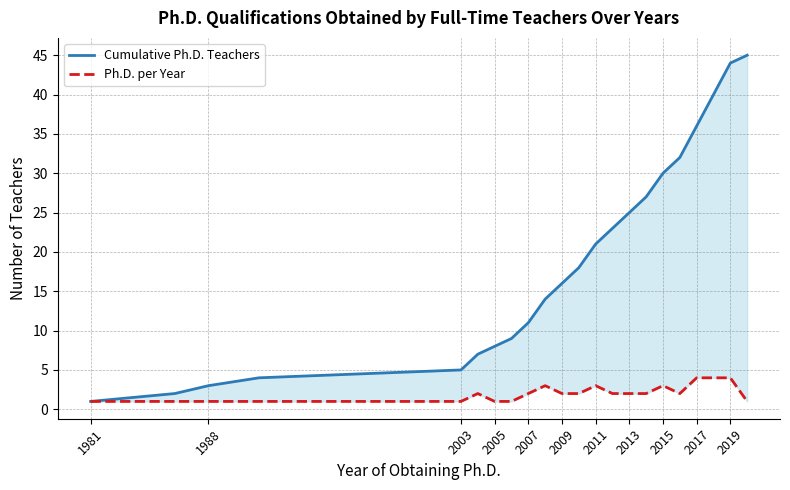

True or false: Ph.D. per Year and Cumulative Ph.D. Teachers intersect in this chart.

False